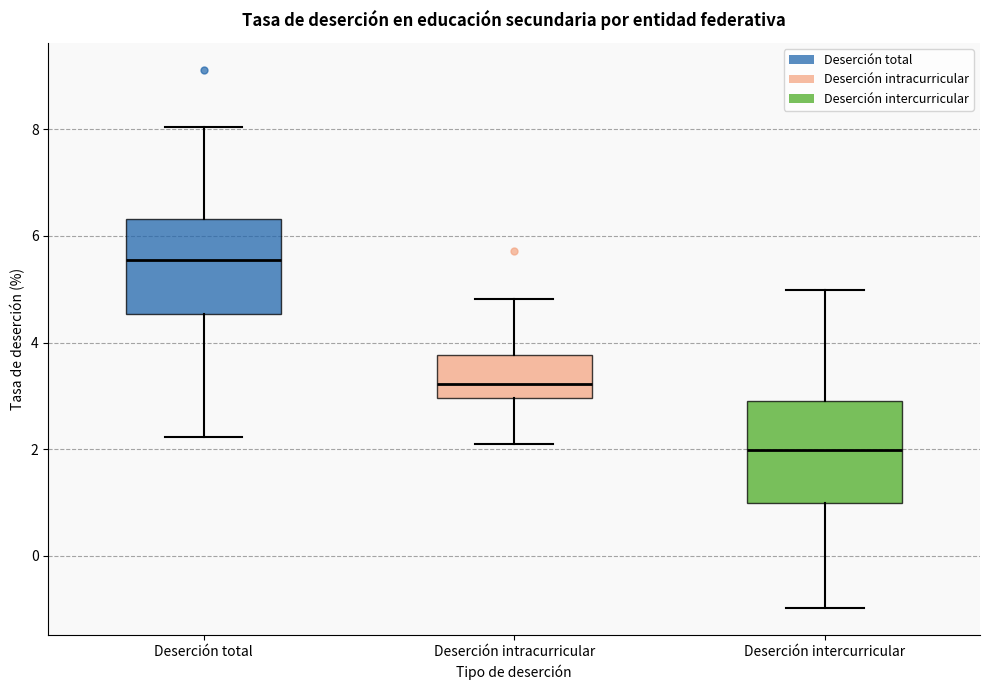

Which box has the lowest median line?

Deserción intercurricular